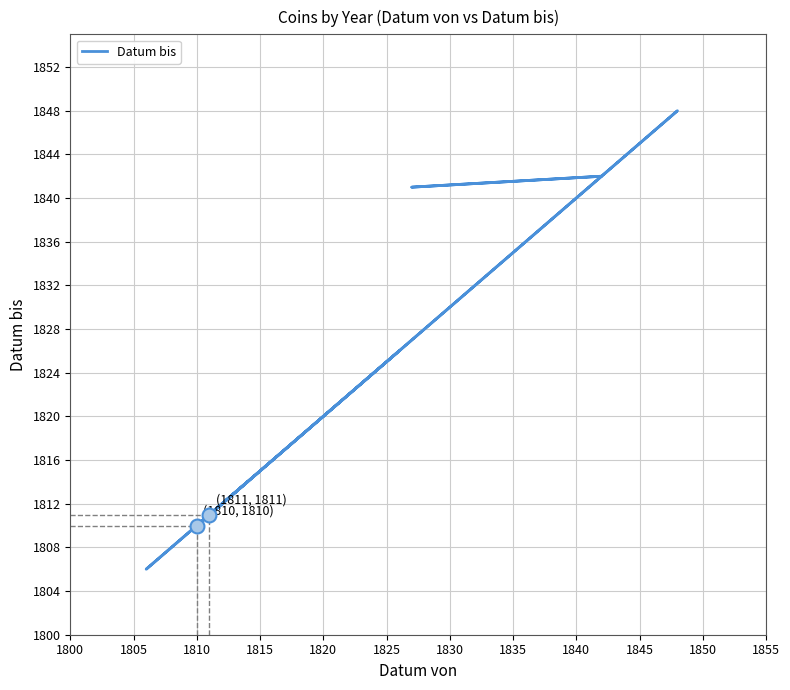

What is the label of the 6th point from the left?

1820